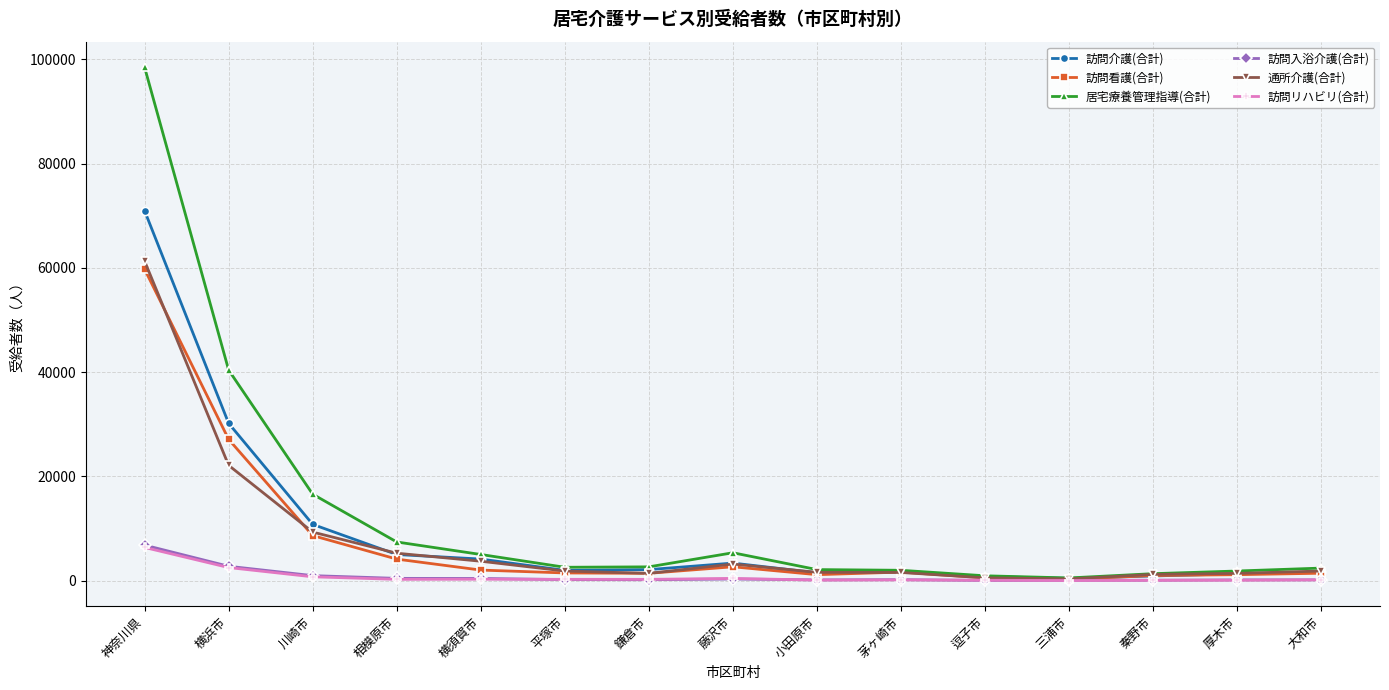

What position from the right is 小田原市?

7